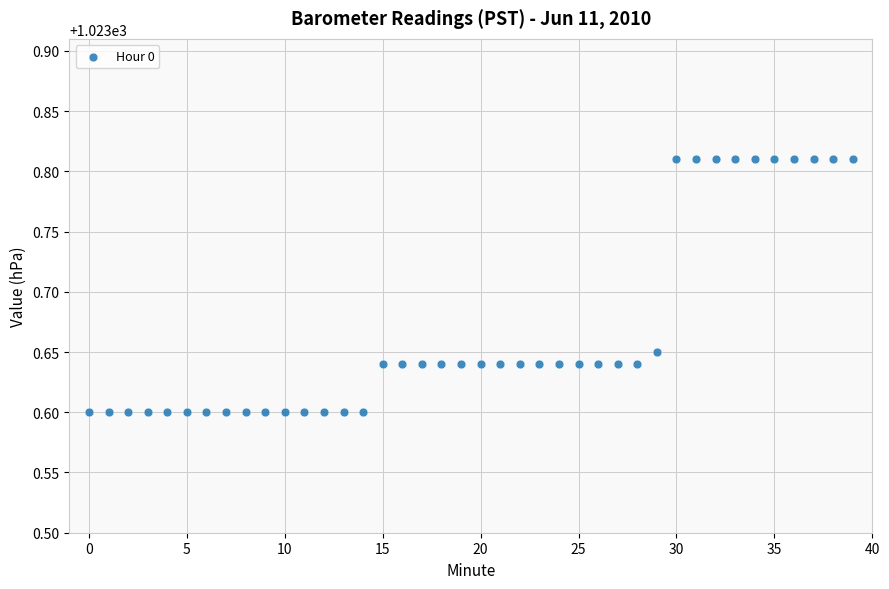

How many data points are displayed?

40